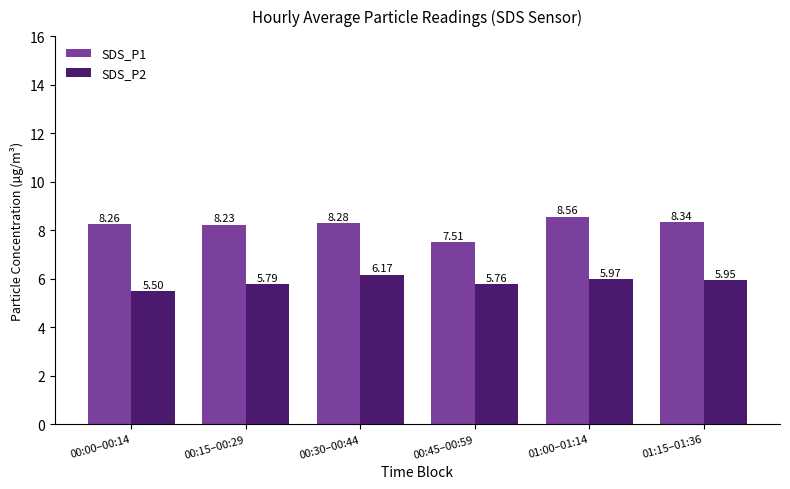

What is the label of the 1st bar from the left?

00:00–00:14